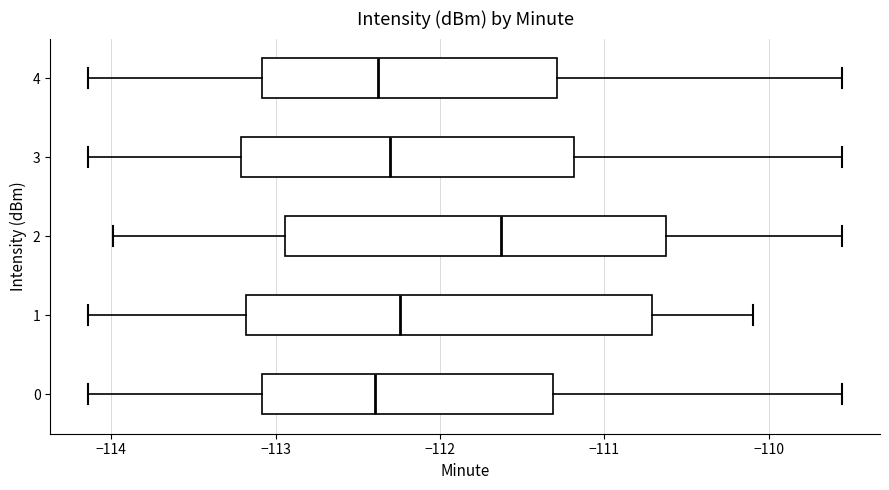

Comparing the boxes themselves (not the whiskers), which one is the widest?

1